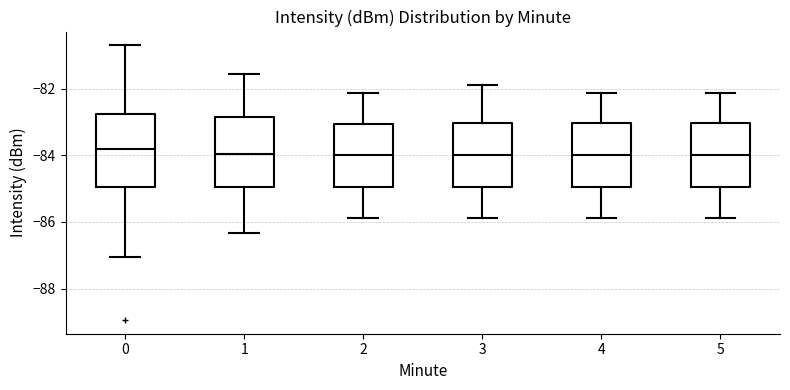

Where does the median line of the box at x = 2 sit on the y-axis? The values are not printed on the chart, so give them approximately, as read against the axis.

-84.0